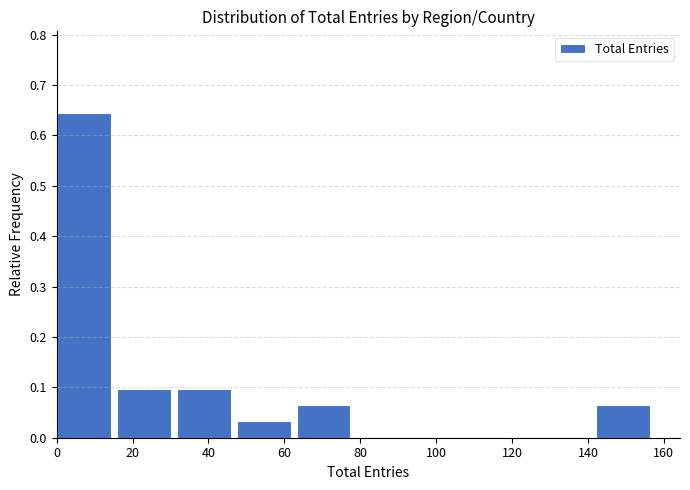

Reading left to right, list every bar in this chart as the range it spans on the x-axis followed by its height. Neither the bar edges nor the heights are printed on the chart, so give them approximately, as read against the axes.

0.0 to 15.8: 0.65
15.8 to 31.6: 0.10
31.6 to 47.4: 0.10
47.4 to 63.2: 0.03
63.2 to 79.0: 0.06
79.0 to 94.8: 0
94.8 to 110.6: 0
110.6 to 126.4: 0
126.4 to 142.2: 0
142.2 to 158.0: 0.06